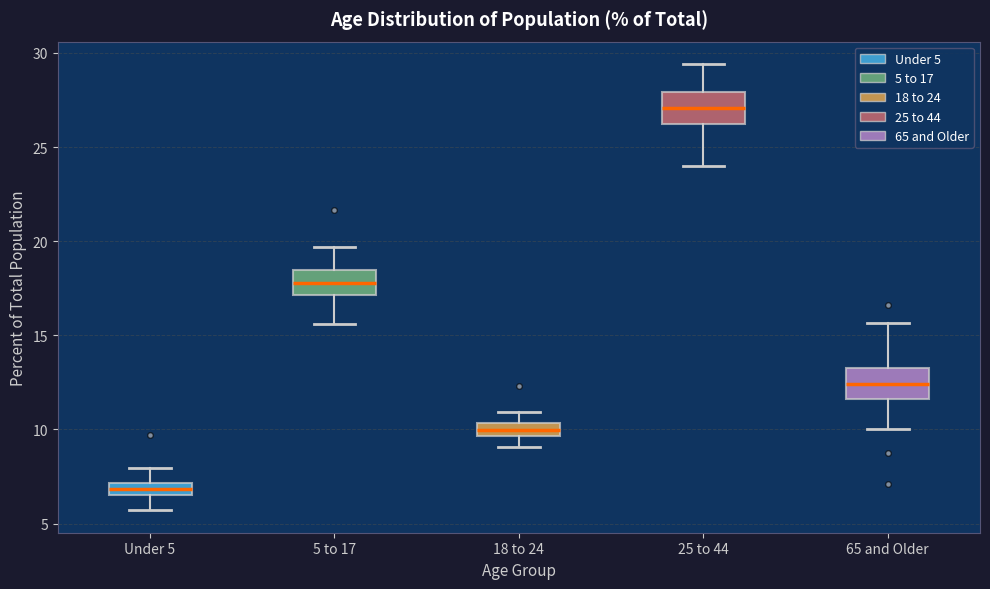

Where does the median line of the box for 18 to 24 sit on the y-axis? The values are not printed on the chart, so give them approximately, as read against the axis.

10.0